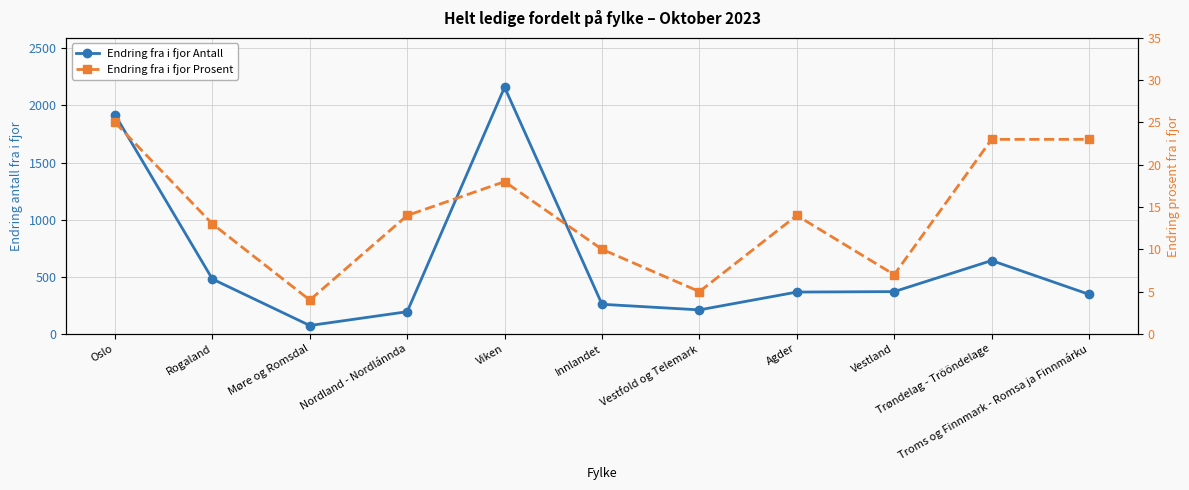

The value of Endring fra i fjor Antall at Nordland - Nordlánnda is 313. True or false?

False